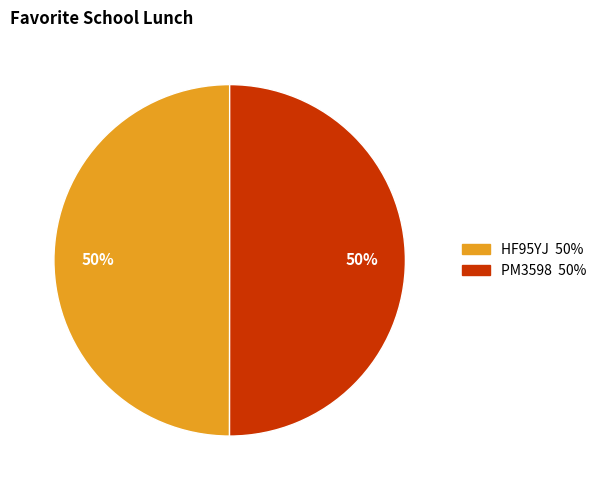

What percentage is the PM3598 slice, to the nearest percent?

50%